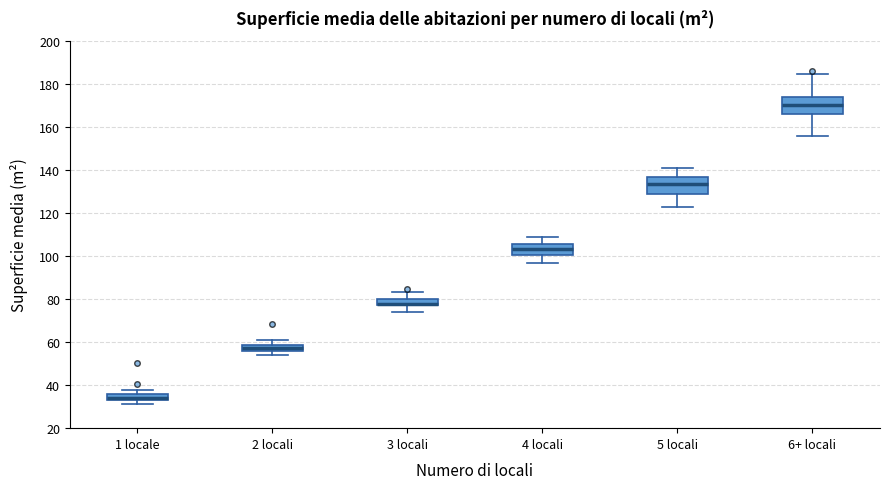

Where does the upper whisker of the box for 1 locale end on the y-axis? The values are not printed on the chart, so give them approximately, as read against the axis.

38